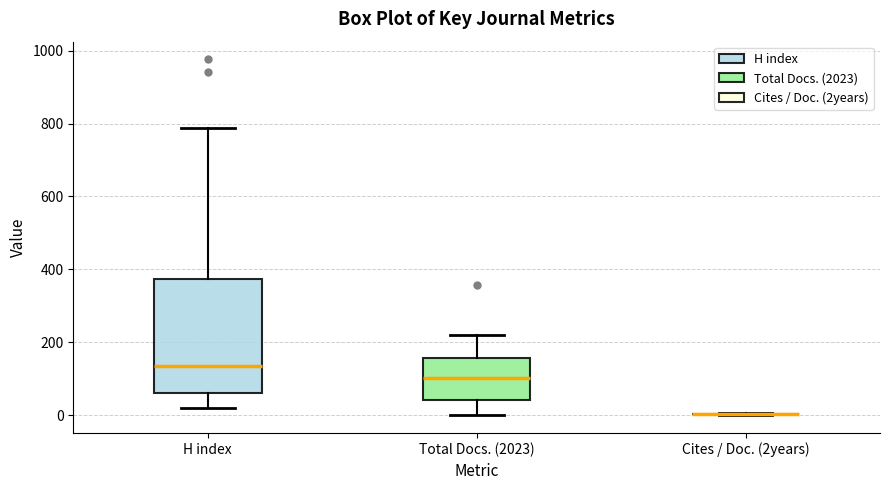

Reading left to right, read every box against the y-axis: the position of its median line, the range the box covers, and the ends of its whiskers. The values are not printed on the chart, so give them approximately, as read against the axis.

H index: median 140, box 60 to 380, whiskers 20 to 780
Total Docs. (2023): median 100, box 40 to 160, whiskers 0 to 220
Cites / Doc. (2years): box collapsed to a line at 0, whiskers 0 to 0